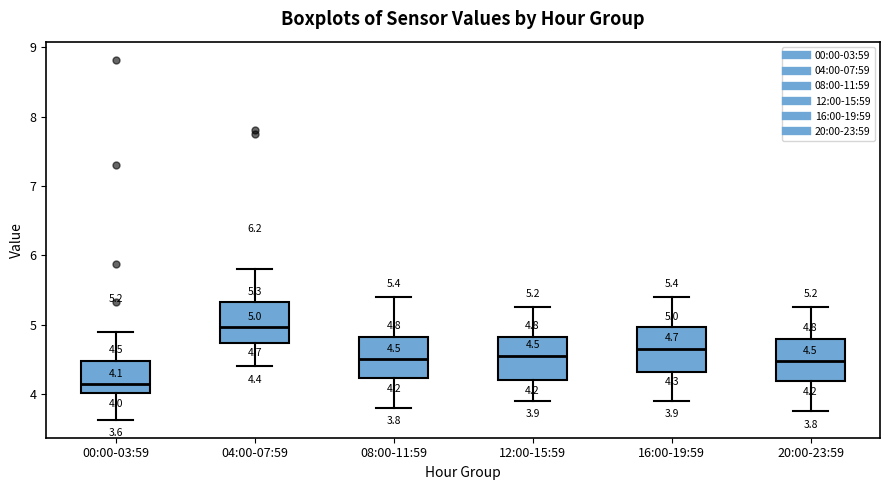

Which box's median line is the highest?

04:00-07:59